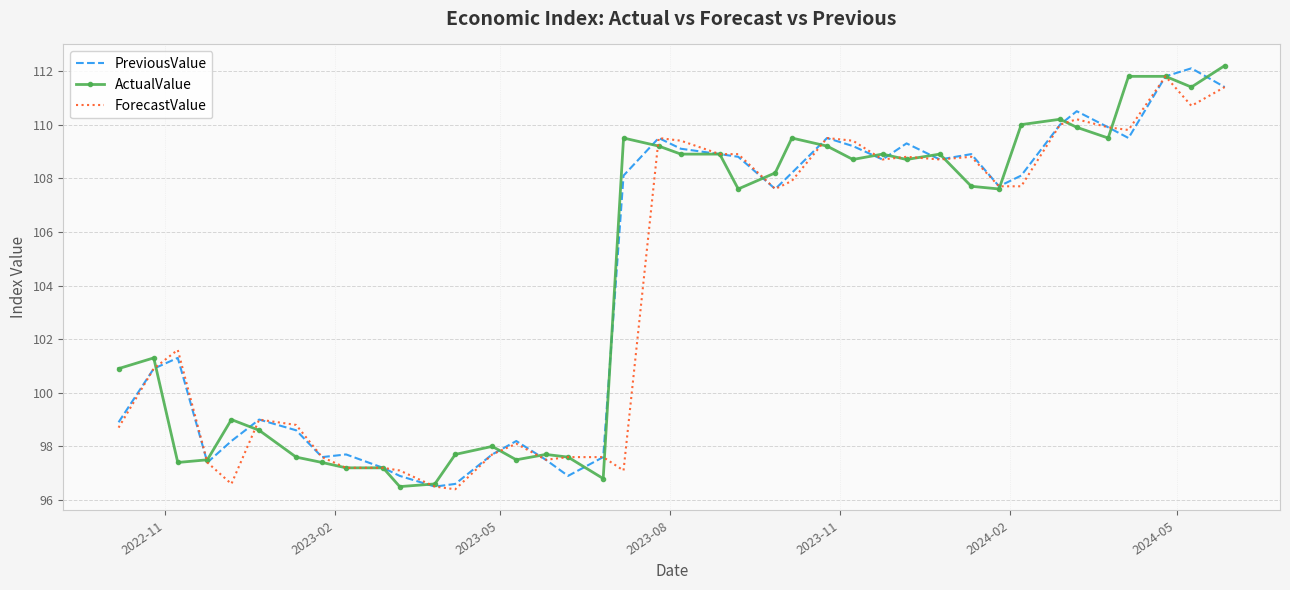

What is the maximum value for ForecastValue?

111.8